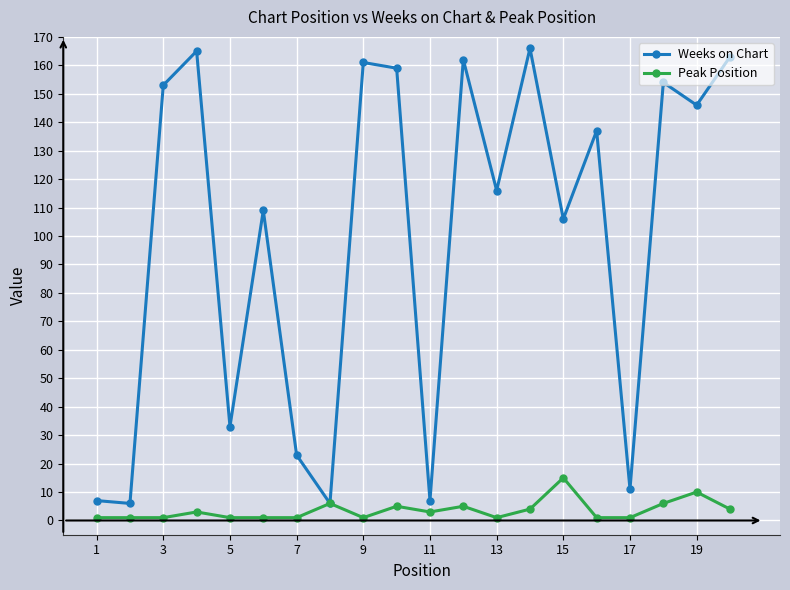

Count the number of data series in this chart.

2